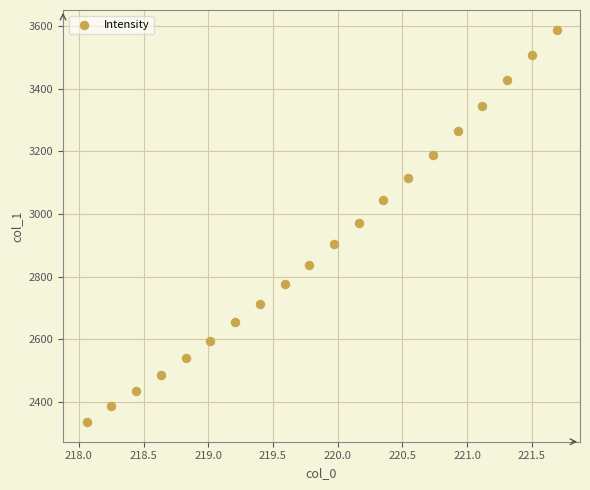

What is the range of Y values (max minus min)?

1253.0